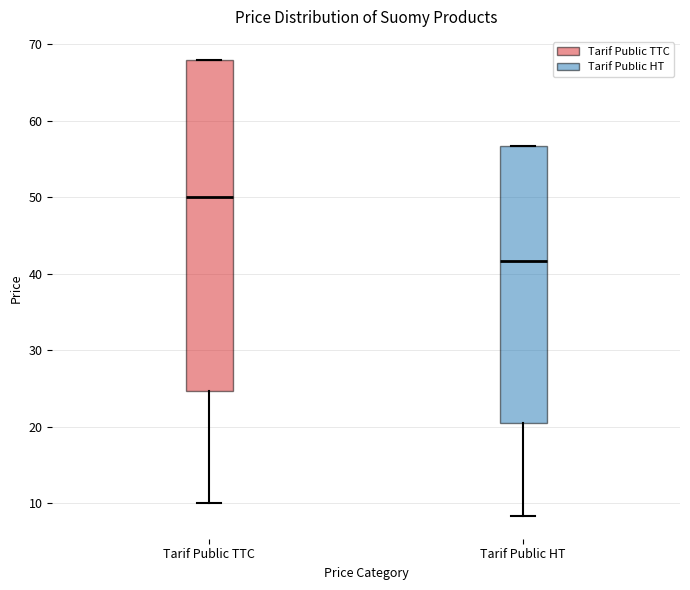

Reading left to right, read every box against the y-axis: the position of its median line, the range the box covers, and the ends of its whiskers. The values are not printed on the chart, so give them approximately, as read against the axis.

Tarif Public TTC: median 50, box 25 to 68, whiskers 10 to 68
Tarif Public HT: median 42, box 21 to 57, whiskers 8 to 57